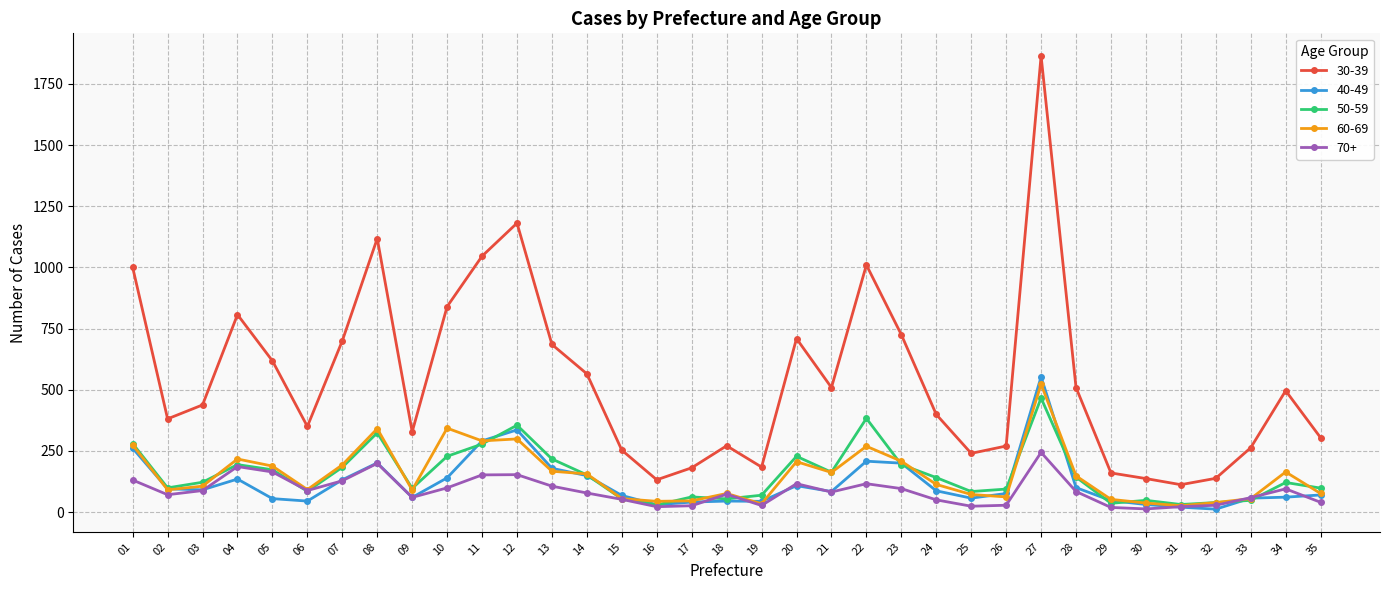

True or false: 30-39 and 50-59 cross at least once.

False